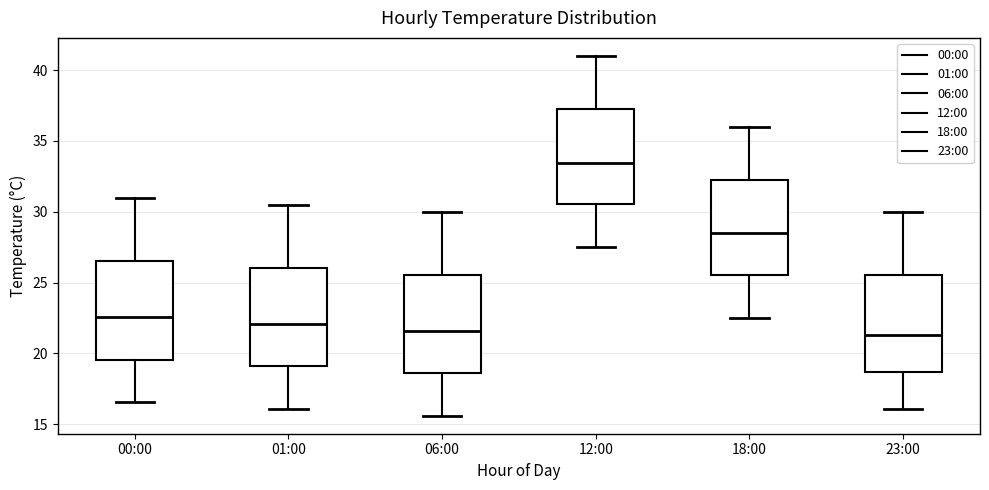

Reading left to right, transcribe this box plot: for each box, give where its median line is, the range the box spans, and where its two whiskers end, as read against the y-axis. The values are not printed on the chart, so give them approximately, as read against the axis.

00:00: median 22.5, box 19.5 to 26.5, whiskers 16.5 to 31.0
01:00: median 22.0, box 19.0 to 26.0, whiskers 16.0 to 30.5
06:00: median 21.5, box 18.5 to 25.5, whiskers 15.5 to 30.0
12:00: median 33.5, box 30.5 to 37.5, whiskers 27.5 to 41.0
18:00: median 28.5, box 25.5 to 32.5, whiskers 22.5 to 36.0
23:00: median 21.5, box 18.5 to 25.5, whiskers 16.0 to 30.0